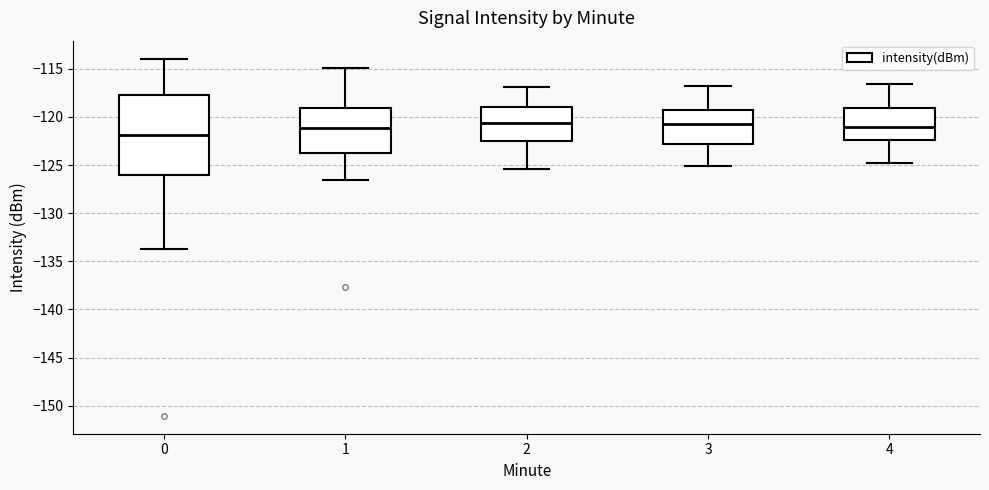

Which box's median line is the lowest?

0